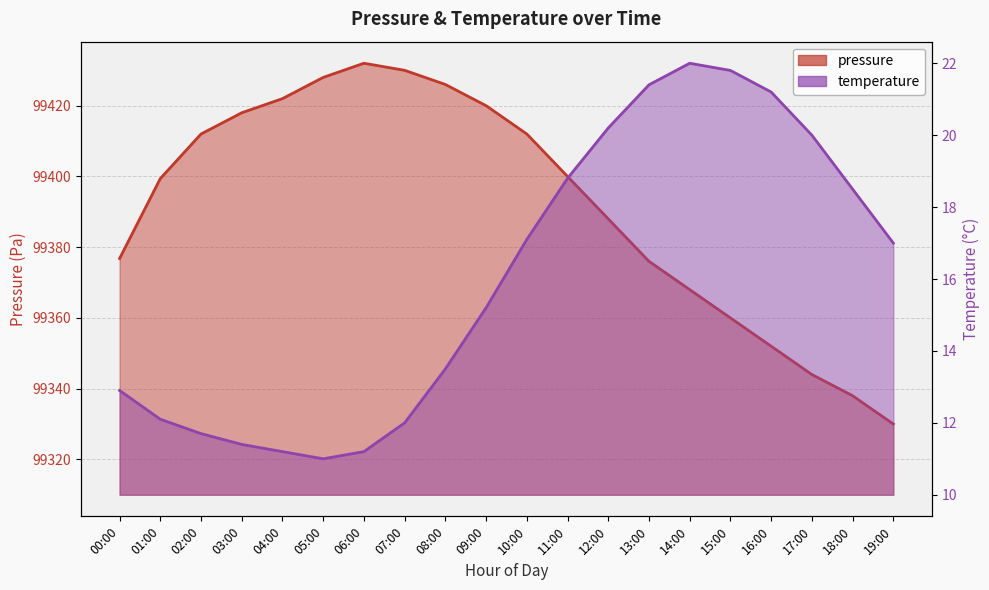

True or false: temperature and pressure cross at least once.

False